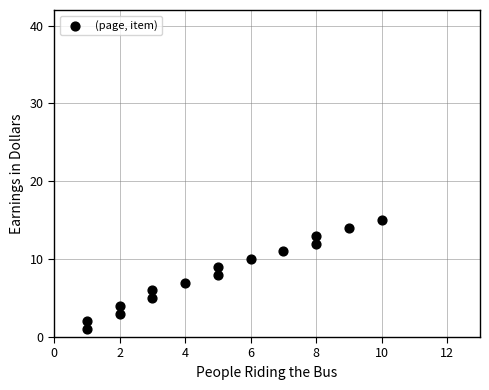

What is the range of Y values (max minus min)?

14